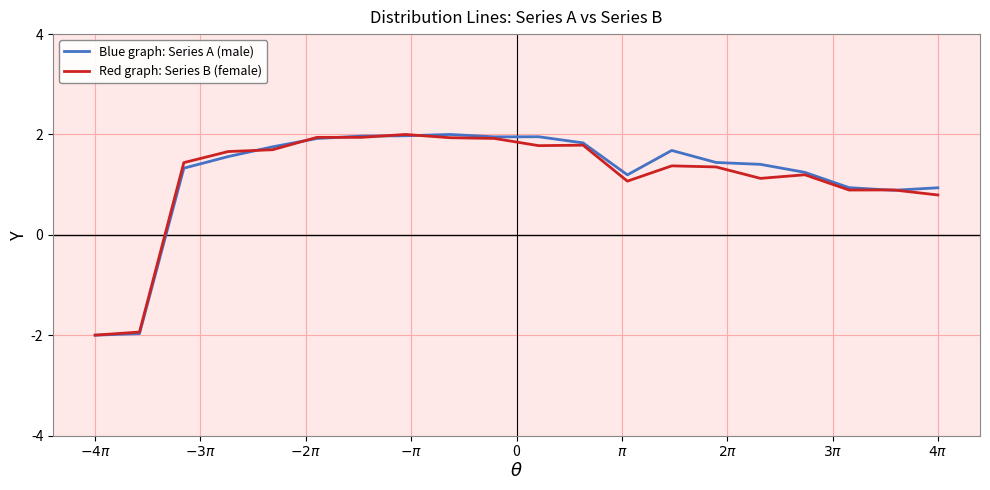

How many values in the Red graph: Series B (female) series are below 1?

5